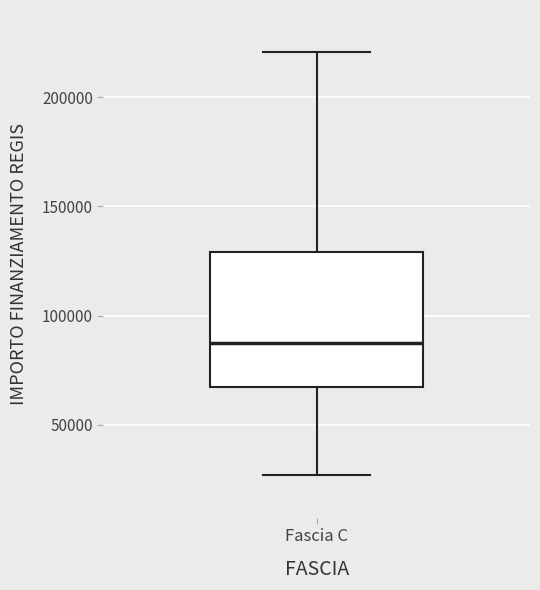

Where does the upper whisker of the box for Fascia C end on the y-axis? The values are not printed on the chart, so give them approximately, as read against the axis.

220000